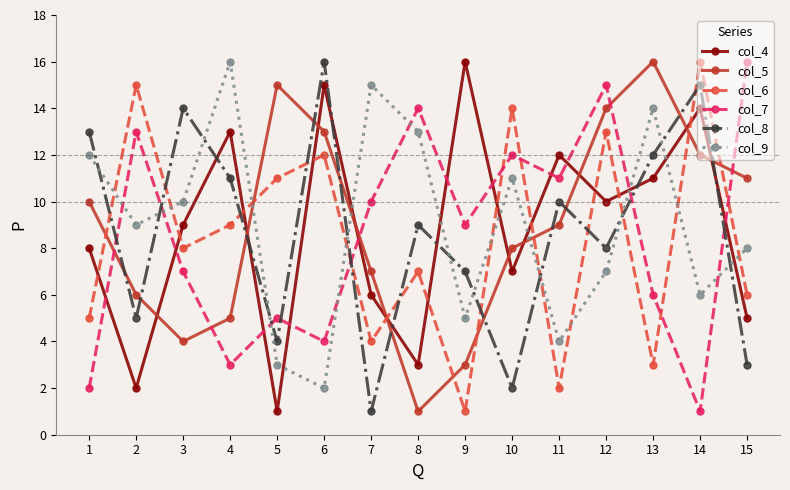

Where is col_8 nearest to the value 8?

12